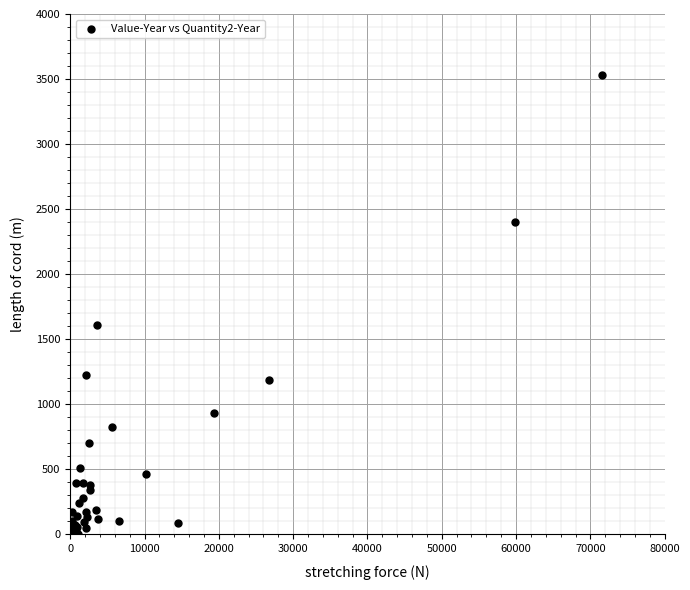

What Y value in the scatter plot is closest to 1766?

1607